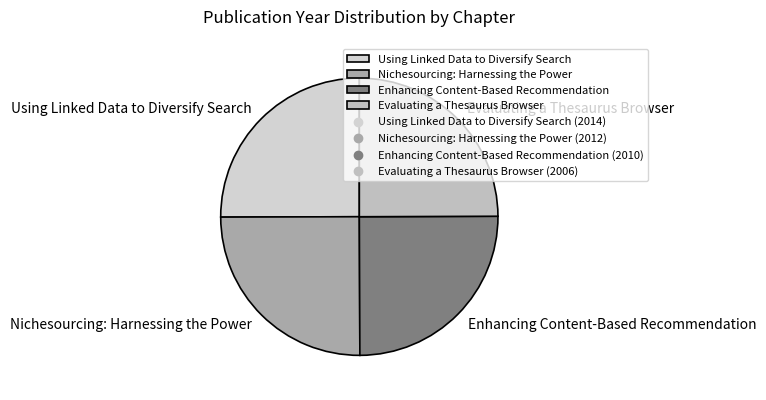

Is it true that Enhancing Content-Based Recommendation is 25% of the pie?

True